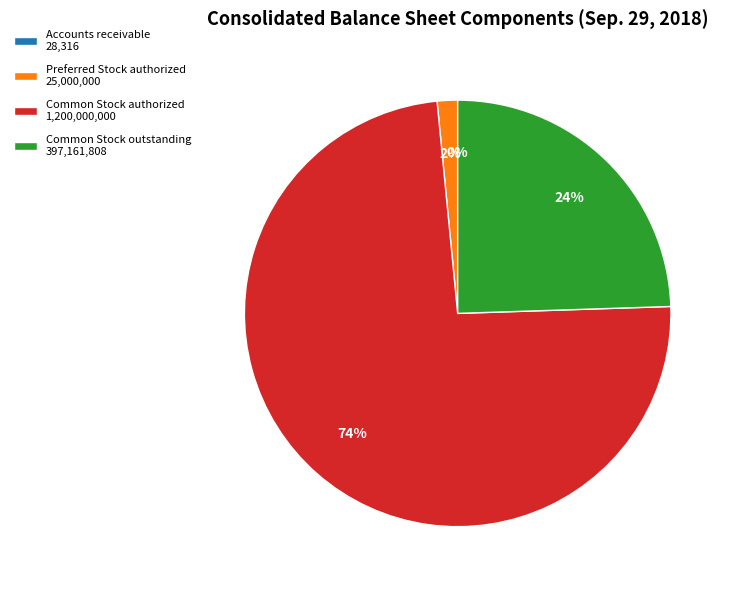

The Common Stock outstanding 397,161,808 slice represents 24% of the pie. True or false?

True